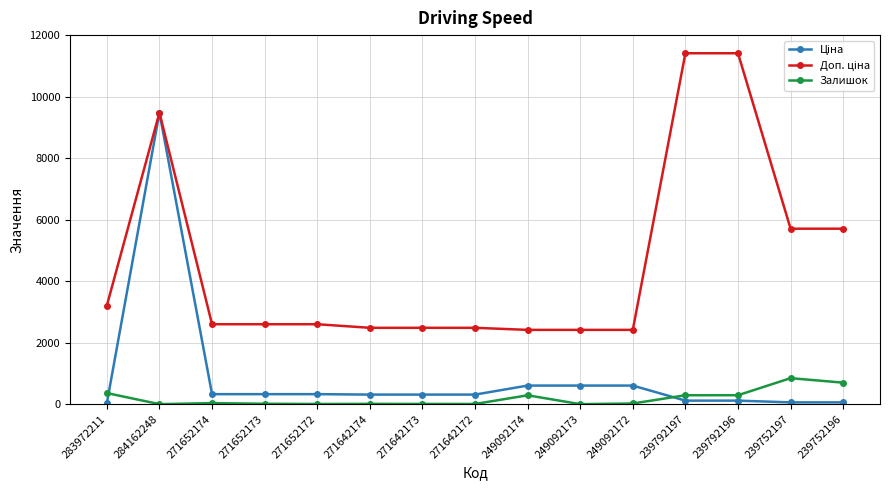

Count the number of categories in the chart.

15